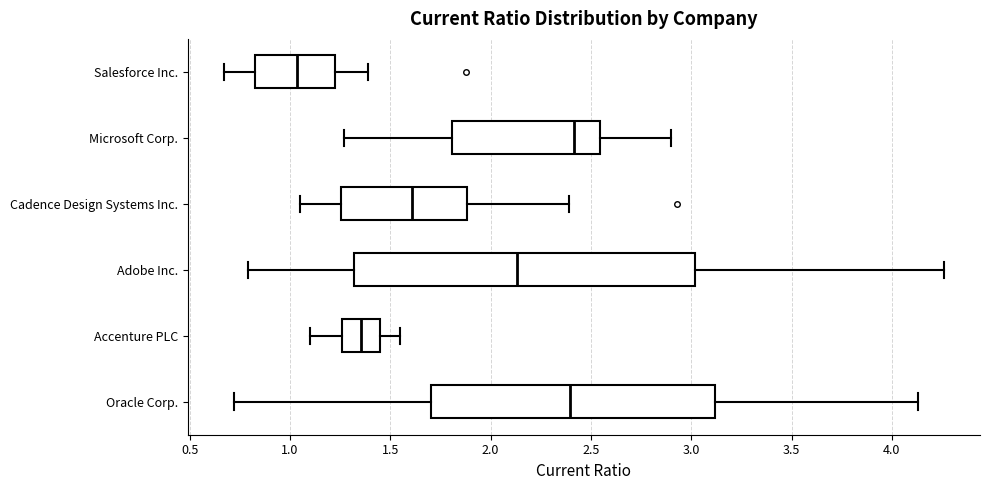

Where is the right edge of the box for Adobe Inc. on the x-axis? The values are not printed on the chart, so give them approximately, as read against the axis.

3.00